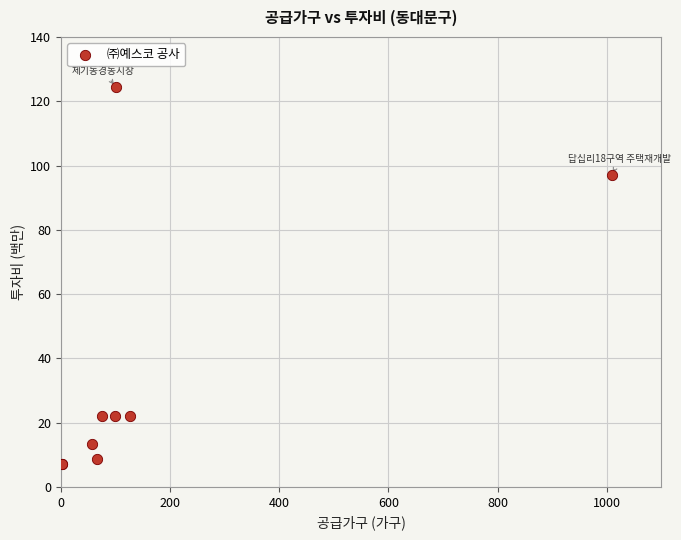

What Y value in the scatter plot is closest to 65?

97.0